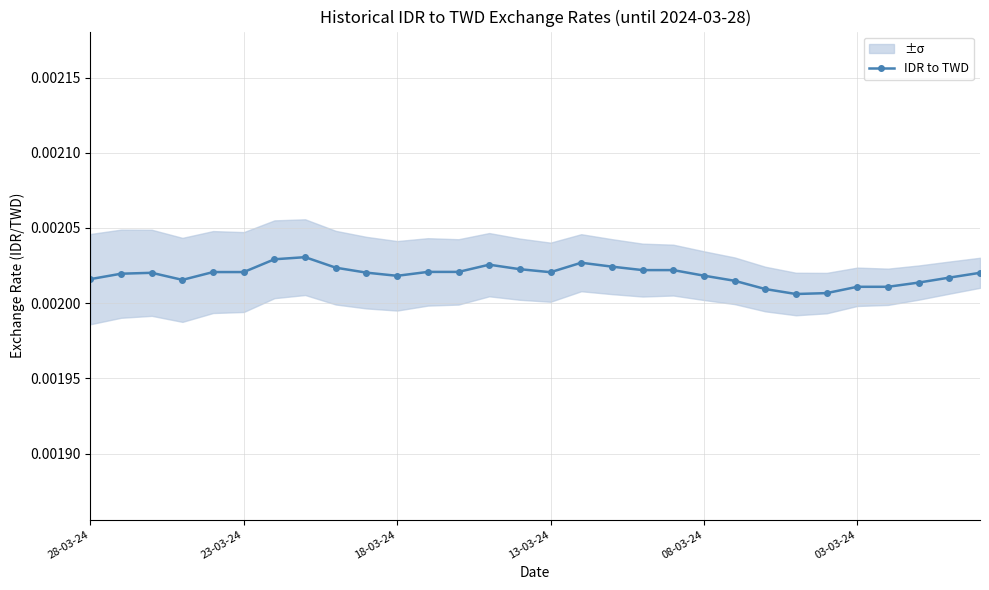

Which has a higher value, 29 or 22?

29